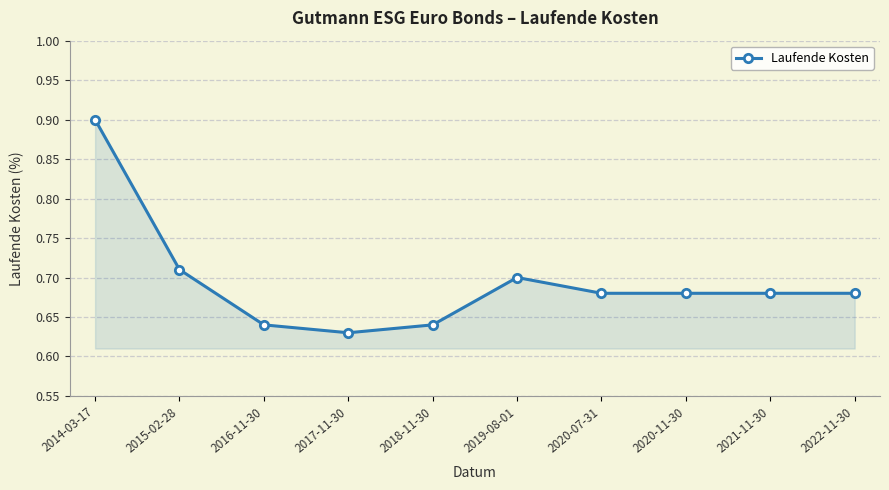

What is the sum of all values?

6.9